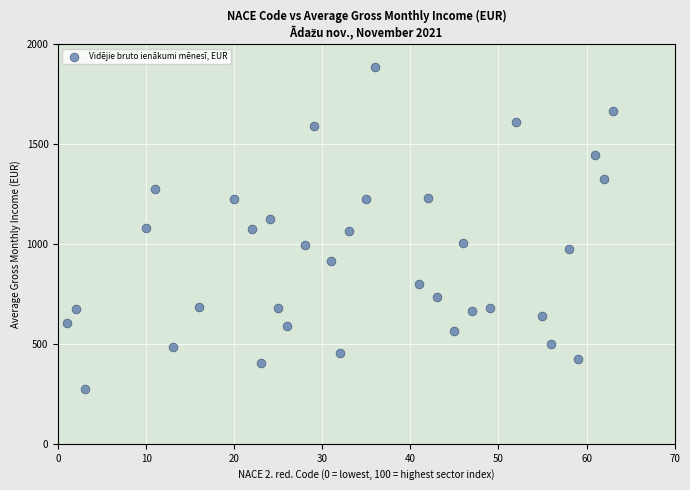

What is the range of X values (max minus min)?

62.0